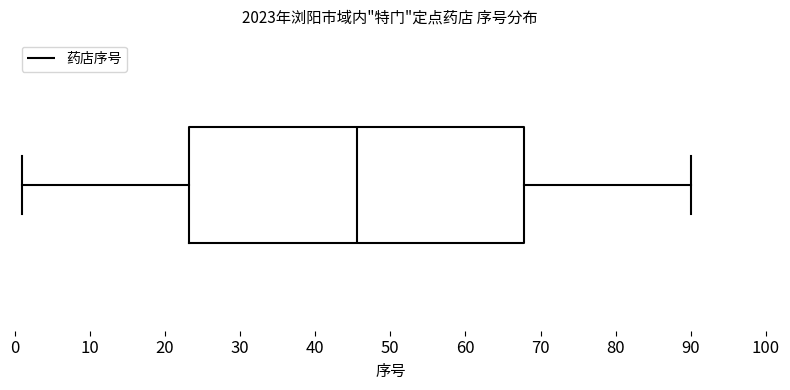

Transcribe this box plot: give where the median line is, the range the box spans, and where the two whiskers end, as read against the x-axis. The values are not printed on the chart, so give them approximately, as read against the axis.

median 46, box 23 to 68, whiskers 1 to 90